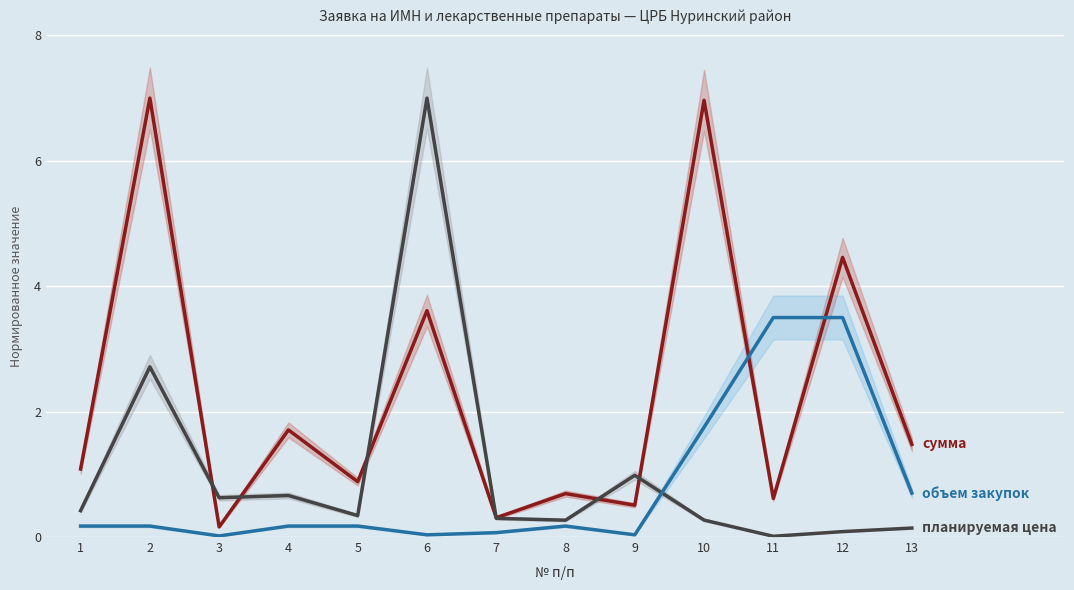

True or false: объем закупок has more than 2 points higher than both neighbors.

False